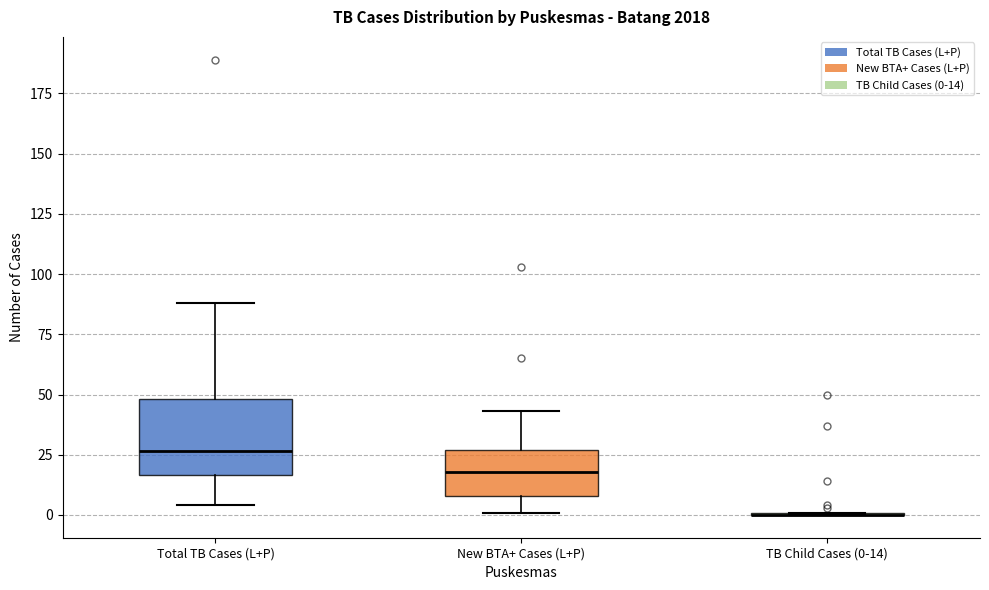

Where does the median line of the box for New BTA+ Cases (L+P) sit on the y-axis? The values are not printed on the chart, so give them approximately, as read against the axis.

20